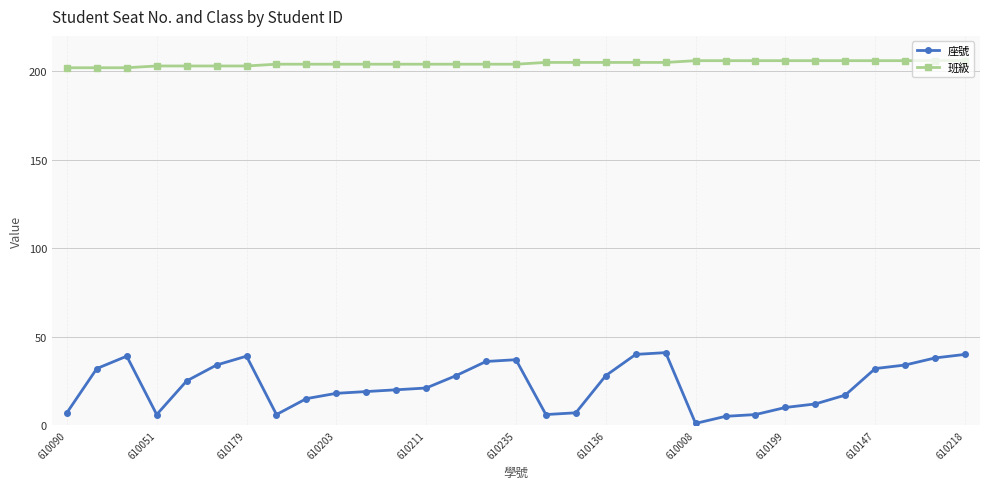

What is the highest value of the 班級 series?

206